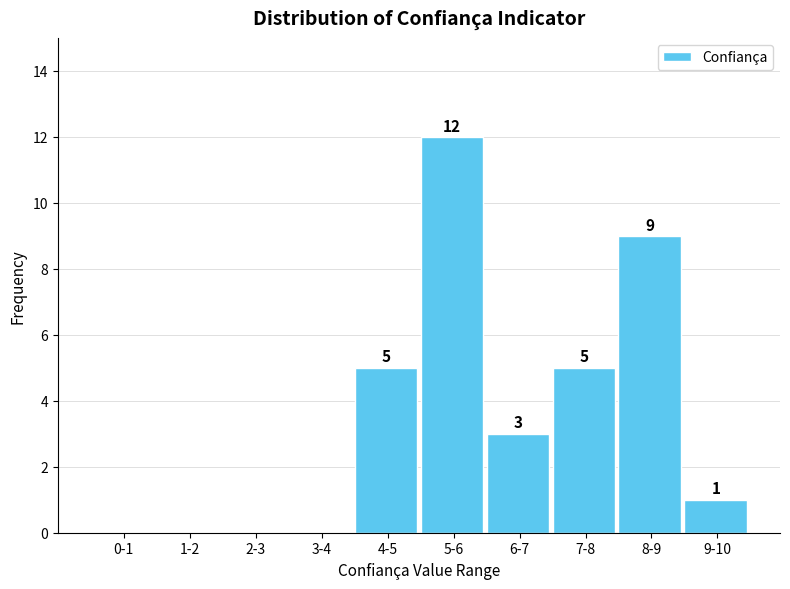

Reading left to right, what are all the values shown in this chart?

0-1=0	1-2=0	2-3=0	3-4=0	4-5=5	5-6=12	6-7=3	7-8=5	8-9=9	9-10=1